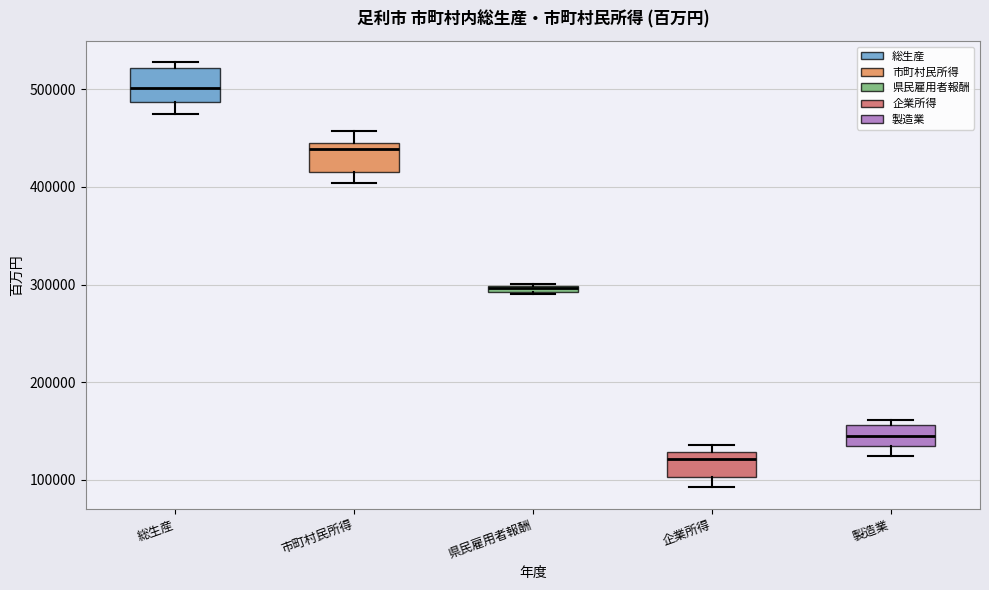

Where is the upper edge of the box for 企業所得 on the y-axis? The values are not printed on the chart, so give them approximately, as read against the axis.

130000